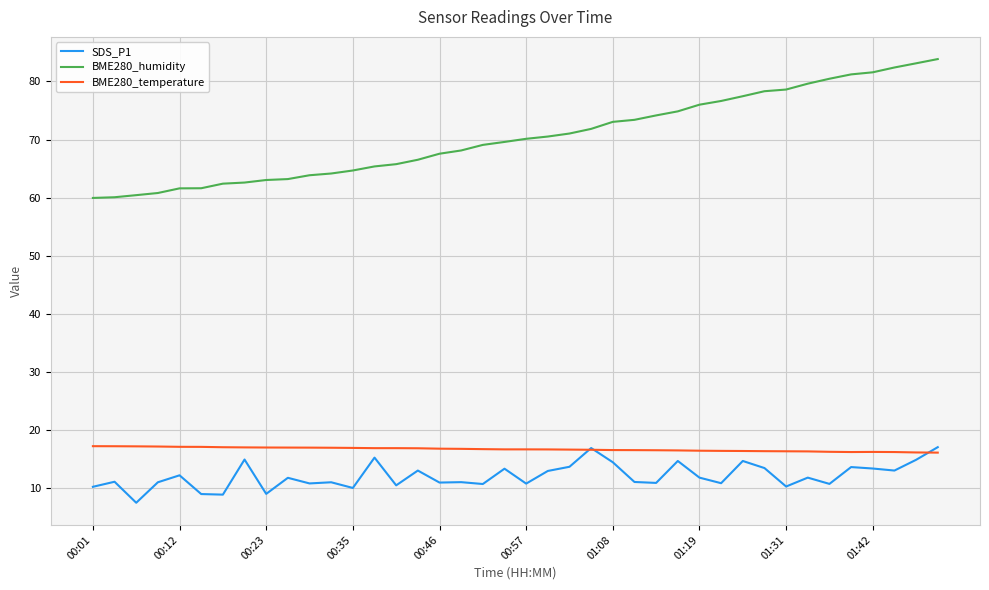

Which series has the largest total across all categories?

BME280_humidity